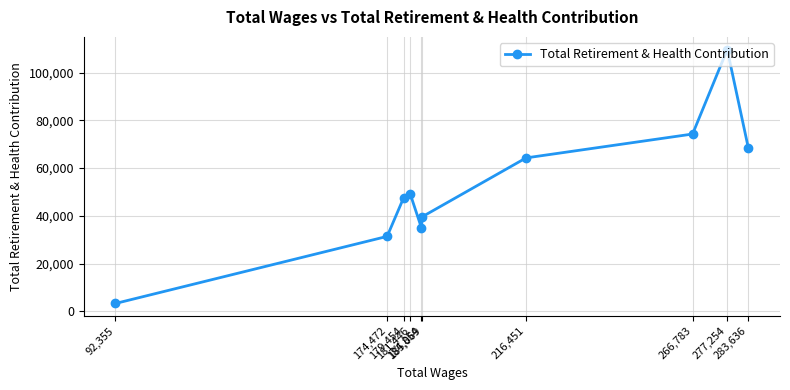

How many interior local valleys (lower than both neighbors) does the data have?

1